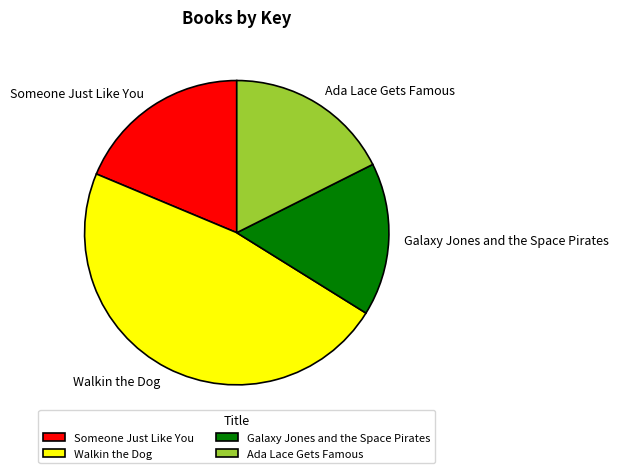

Does Walkin the Dog account for over 50% of the chart?

No